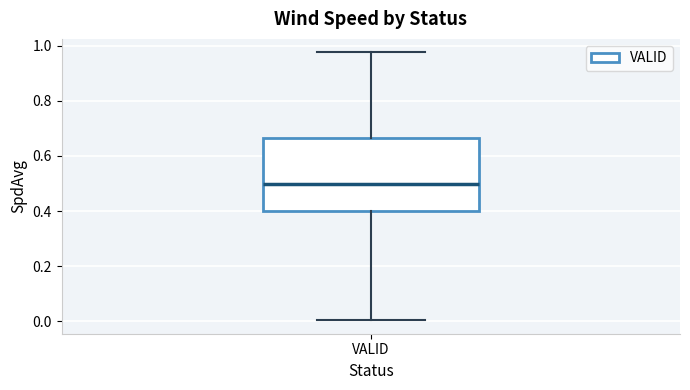

Where does the upper whisker of the box for VALID end on the y-axis? The values are not printed on the chart, so give them approximately, as read against the axis.

0.98